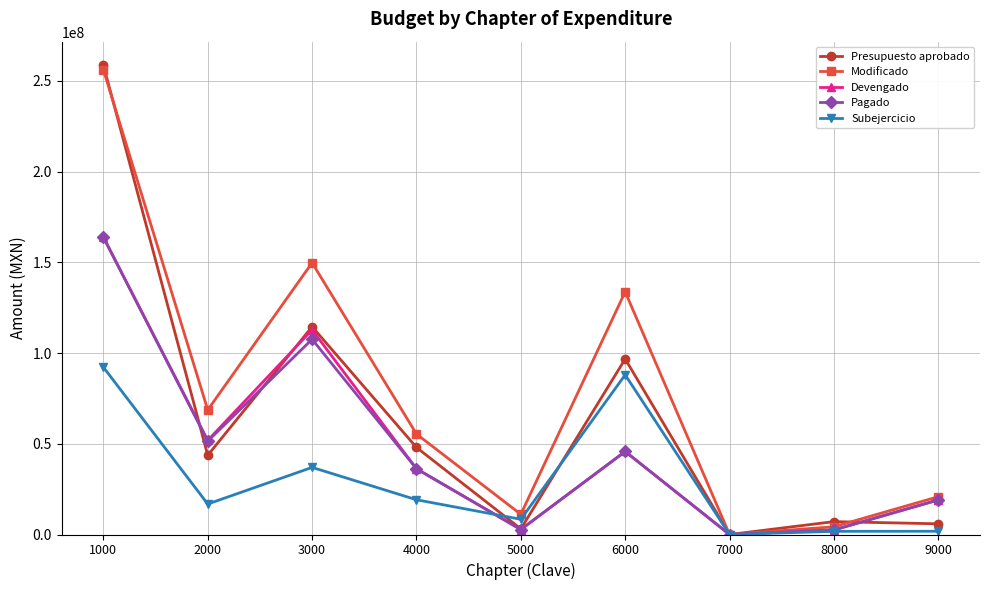

Is the value of Devengado at 2000 greater than the value of Pagado at 7000?

Yes